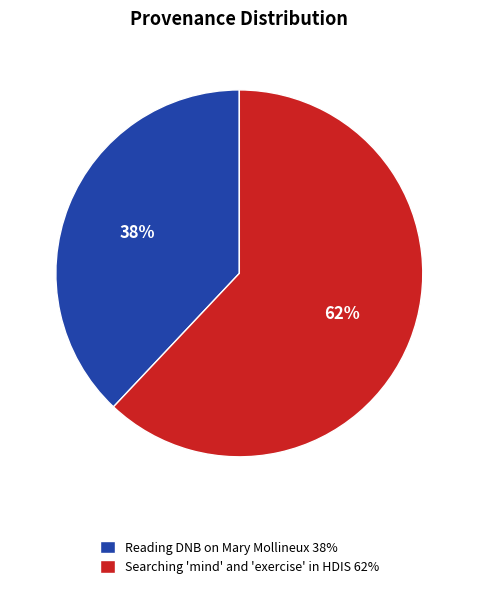

Which category has the biggest portion of the pie?

Searching 'mind' and 'exercise' in HDIS